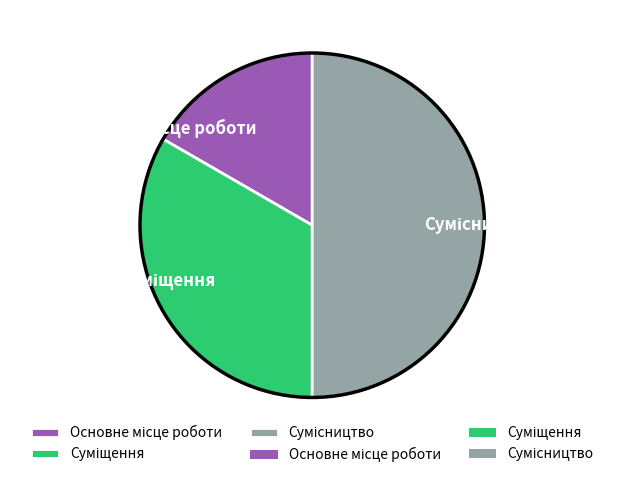

True or false: Сумісництво accounts for 50% of the total.

True